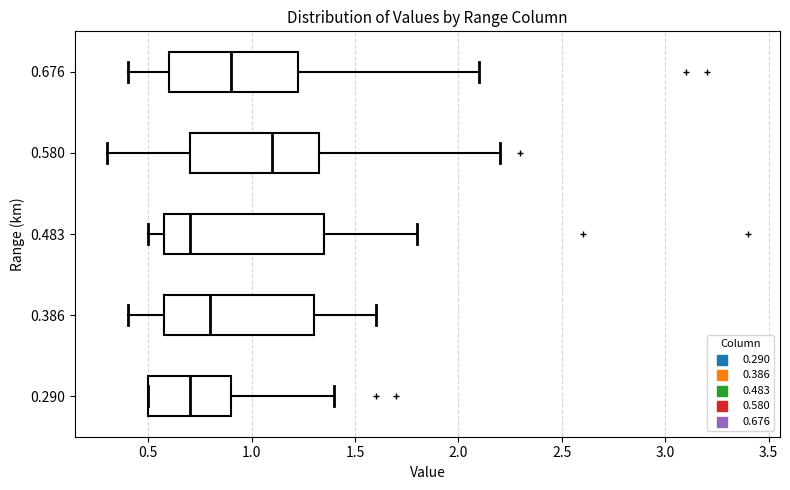

Comparing the boxes themselves (not the whiskers), which one is the widest?

0.483